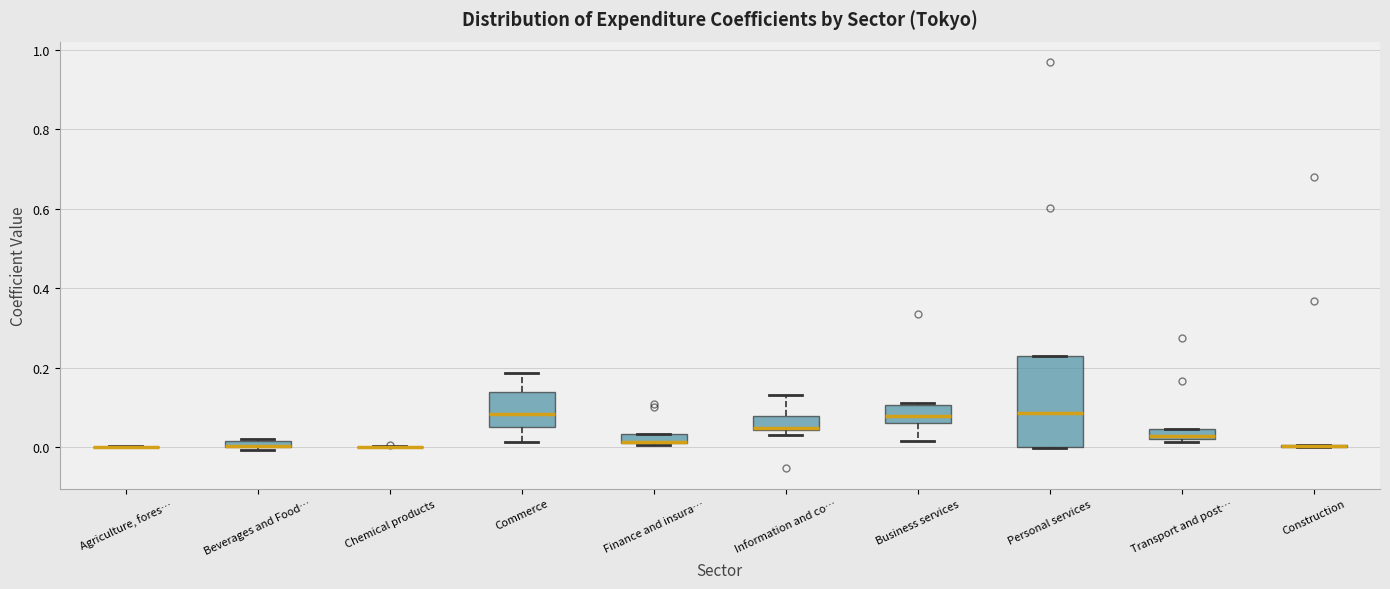

Where does the lower whisker of the box for Commerce end on the y-axis? The values are not printed on the chart, so give them approximately, as read against the axis.

0.02